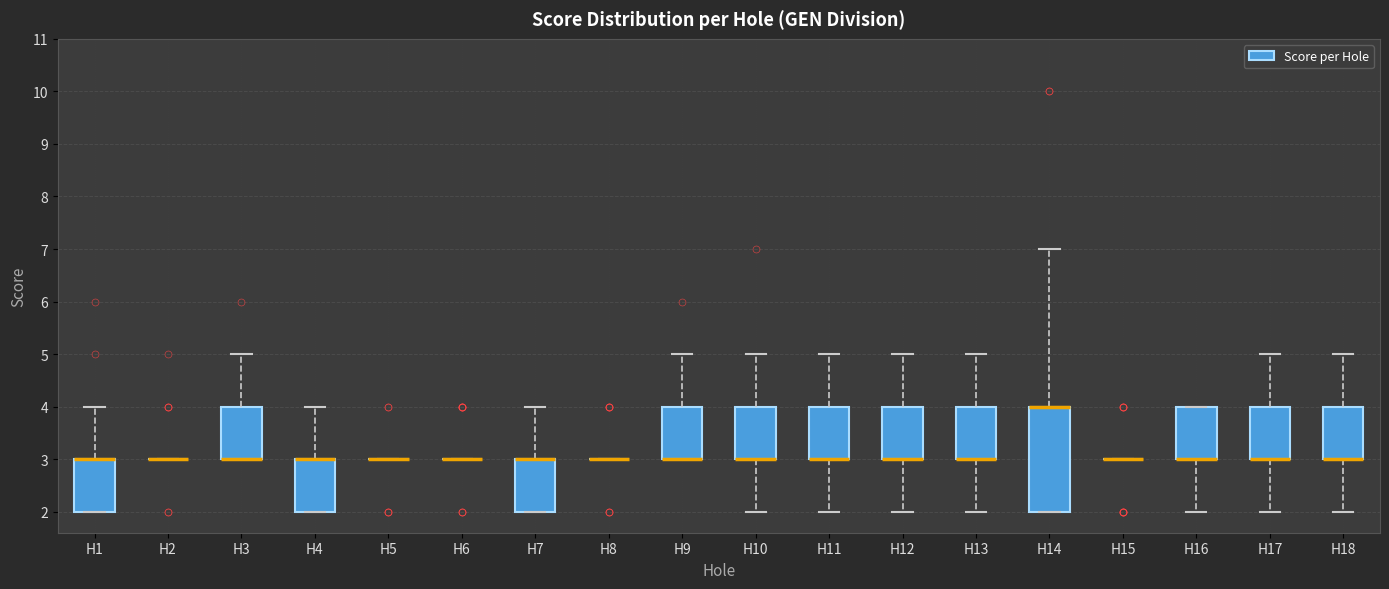

Reading left to right, transcribe this box plot: for each box, give where its median line is, the range the box spans, and where its two whiskers end, as read against the y-axis. The values are not printed on the chart, so give them approximately, as read against the axis.

H1: median 3 (drawn on the box's upper edge), box 2 to 3, whiskers 2 to 4
H2: box collapsed to a line at 3, whiskers 3 to 3
H3: median 3 (drawn on the box's lower edge), box 3 to 4, whiskers 3 to 5
H4: median 3 (drawn on the box's upper edge), box 2 to 3, whiskers 2 to 4
H5: box collapsed to a line at 3, whiskers 3 to 3
H6: box collapsed to a line at 3, whiskers 3 to 3
H7: median 3 (drawn on the box's upper edge), box 2 to 3, whiskers 2 to 4
H8: box collapsed to a line at 3, whiskers 3 to 3
H9: median 3 (drawn on the box's lower edge), box 3 to 4, whiskers 3 to 5
H10: median 3 (drawn on the box's lower edge), box 3 to 4, whiskers 2 to 5
H11: median 3 (drawn on the box's lower edge), box 3 to 4, whiskers 2 to 5
H12: median 3 (drawn on the box's lower edge), box 3 to 4, whiskers 2 to 5
H13: median 3 (drawn on the box's lower edge), box 3 to 4, whiskers 2 to 5
H14: median 4 (drawn on the box's upper edge), box 2 to 4, whiskers 2 to 7
H15: box collapsed to a line at 3, whiskers 3 to 3
H16: median 3 (drawn on the box's lower edge), box 3 to 4, whiskers 2 to 4
H17: median 3 (drawn on the box's lower edge), box 3 to 4, whiskers 2 to 5
H18: median 3 (drawn on the box's lower edge), box 3 to 4, whiskers 2 to 5